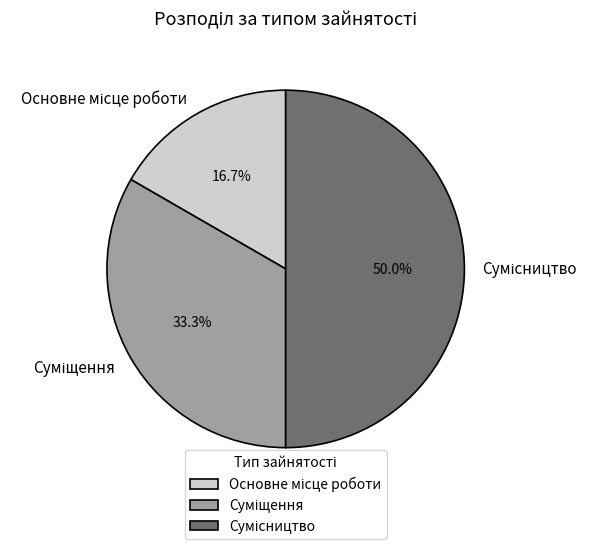

Is there a majority slice in this chart?

No